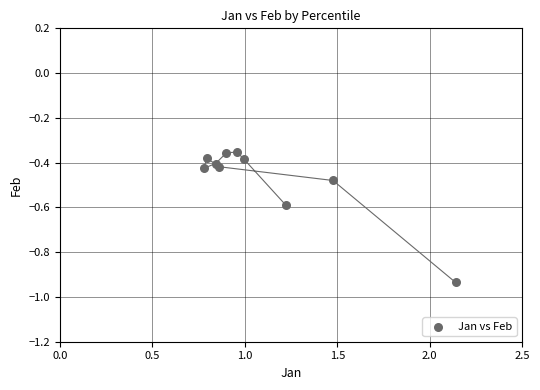

What is the range of X values (max minus min)?

1.4